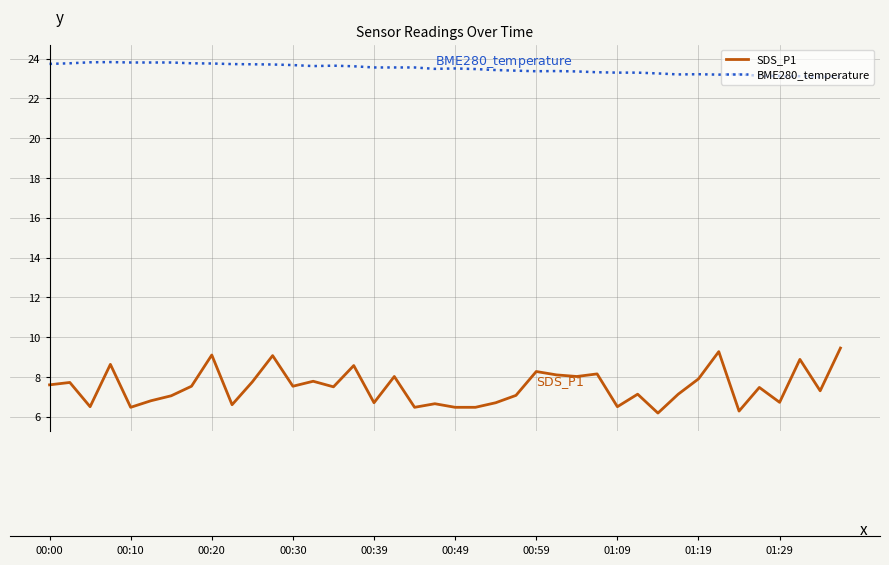

What is the difference between the maximum and minimum values in the SDS_P1 series?

3.3